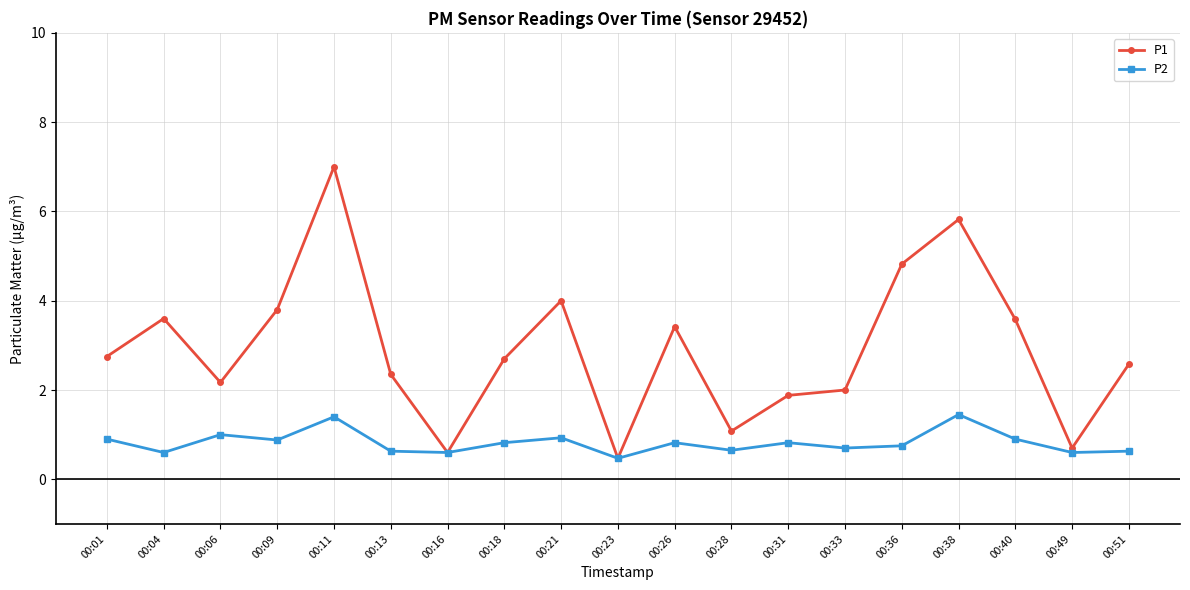

What is the average value of the P1 series?

2.9